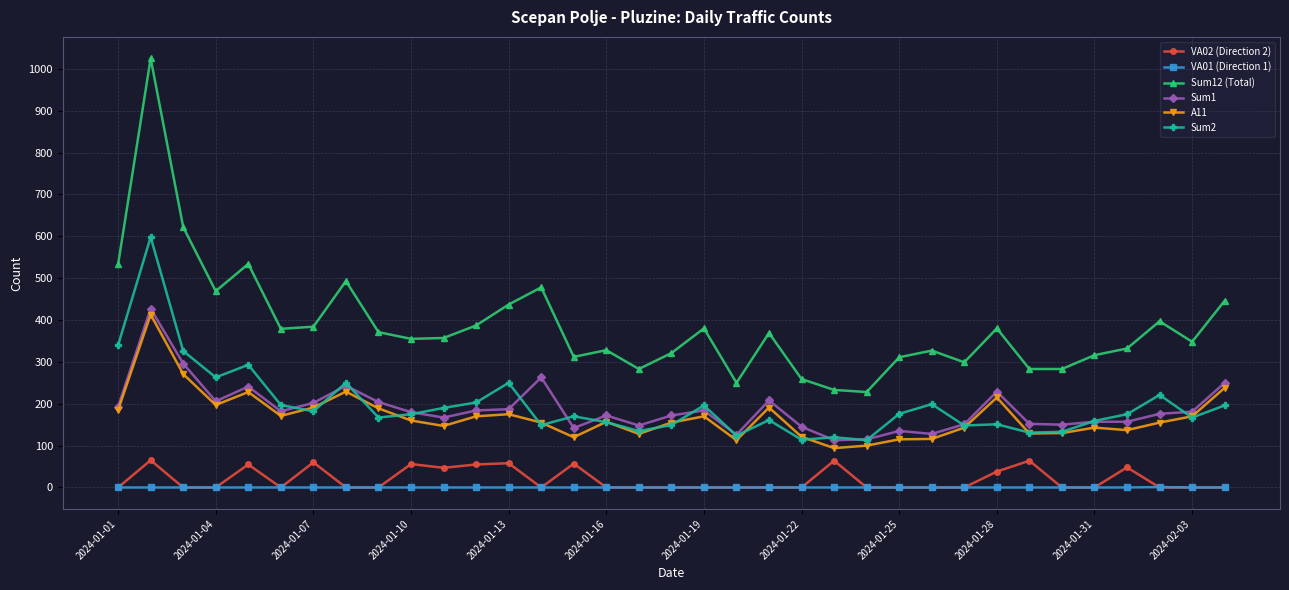

Which series has the widest spread of values?

Sum12 (Total)